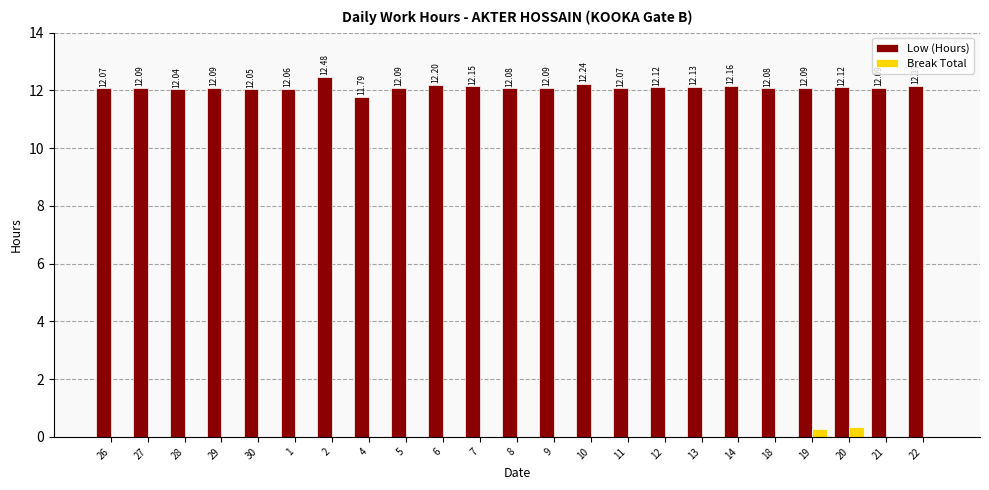

What is the sum of all Low (Hours) values?

278.6